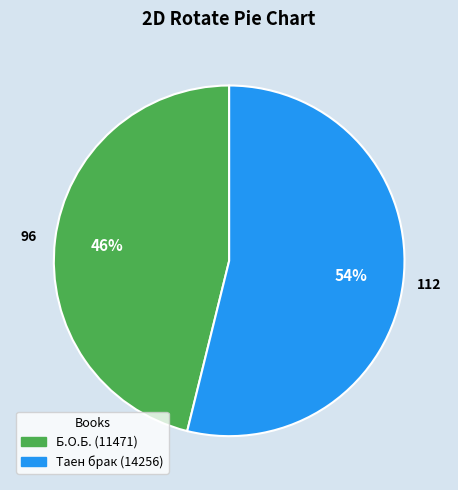

To the nearest percent, what portion does Таен брак (14256) represent?

54%